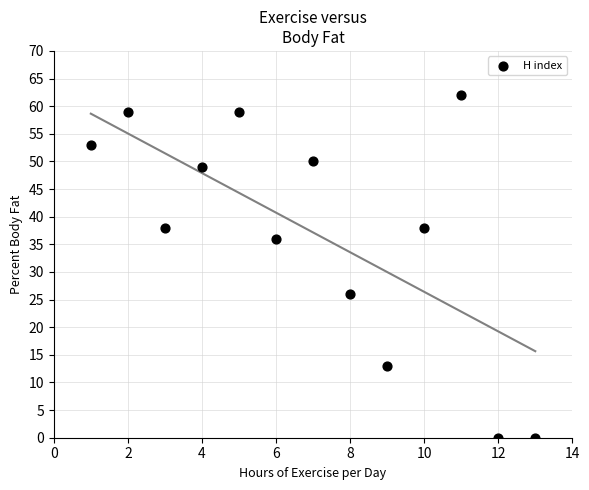

What is the range of Y values (max minus min)?

62